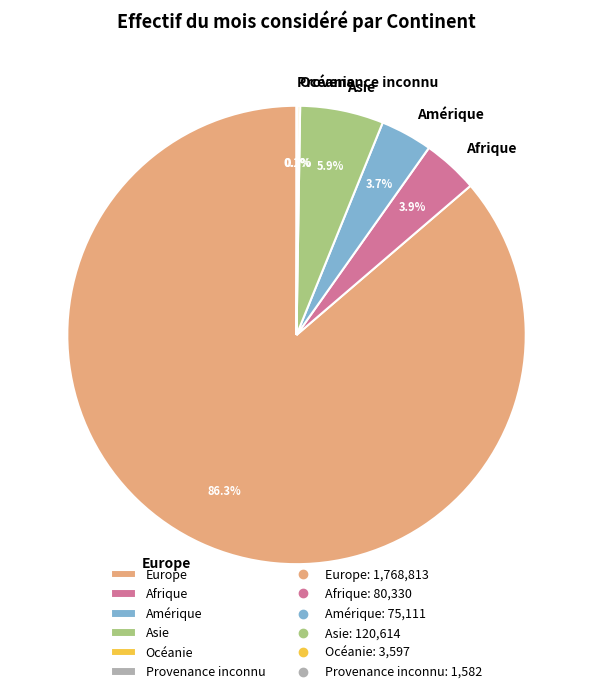

To the nearest percent, what percentage of the pie is Amérique?

4%